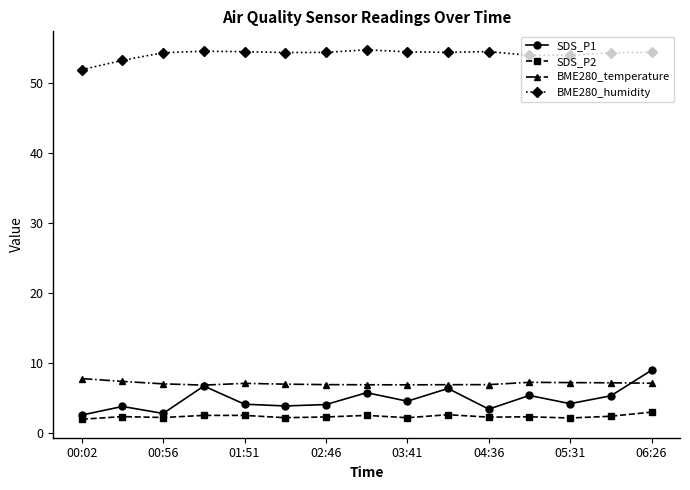

True or false: SDS_P2 has more than 2 points higher than both neighbors.

True